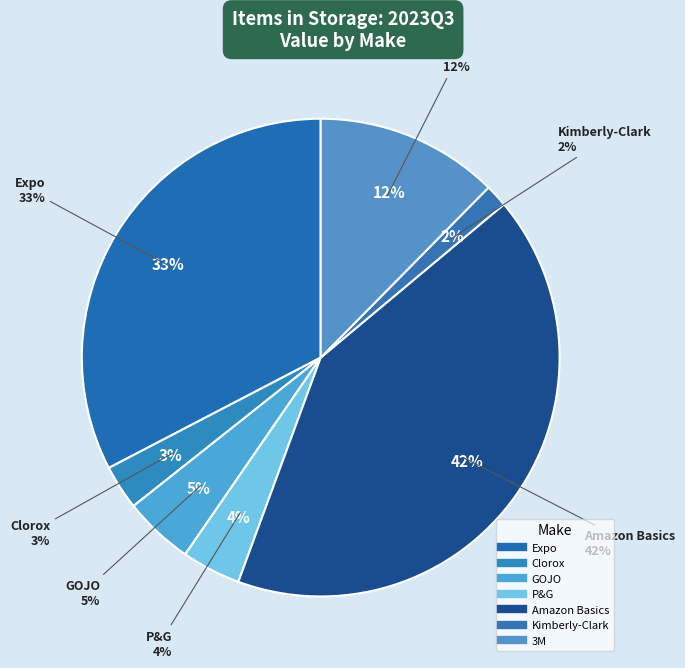

Is the sum of GOJO and Kimberly-Clark greater than half?

No